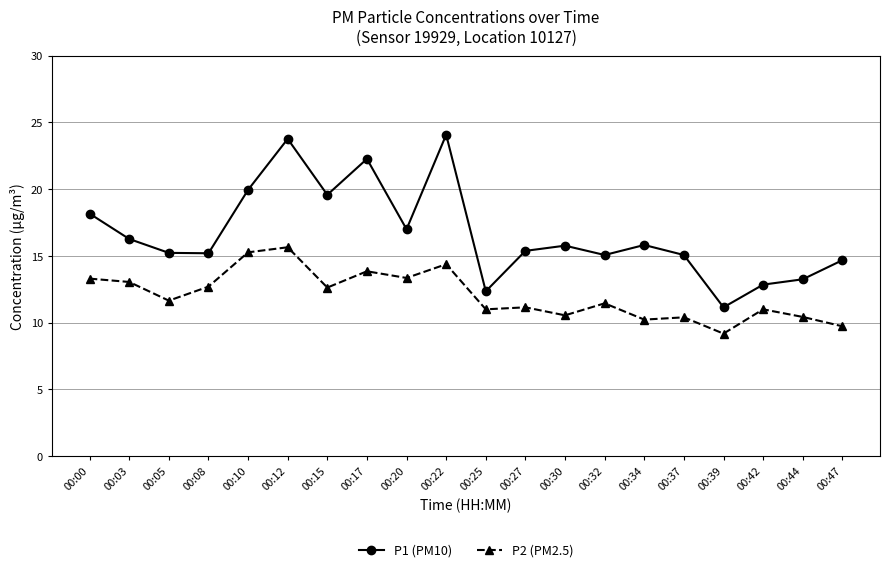

Count the number of categories in the chart.

20